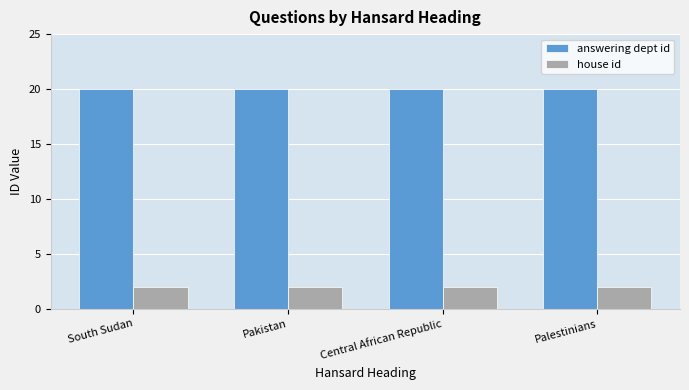

What is the highest value of the answering dept id series?

20